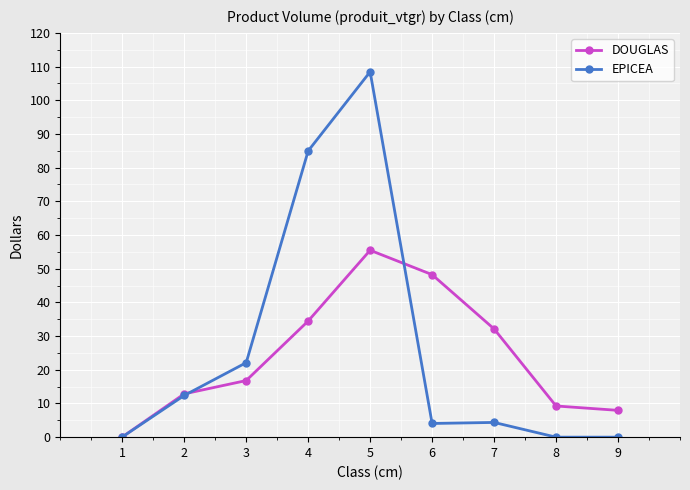

Read the DOUGLAS value at 9.

8.0